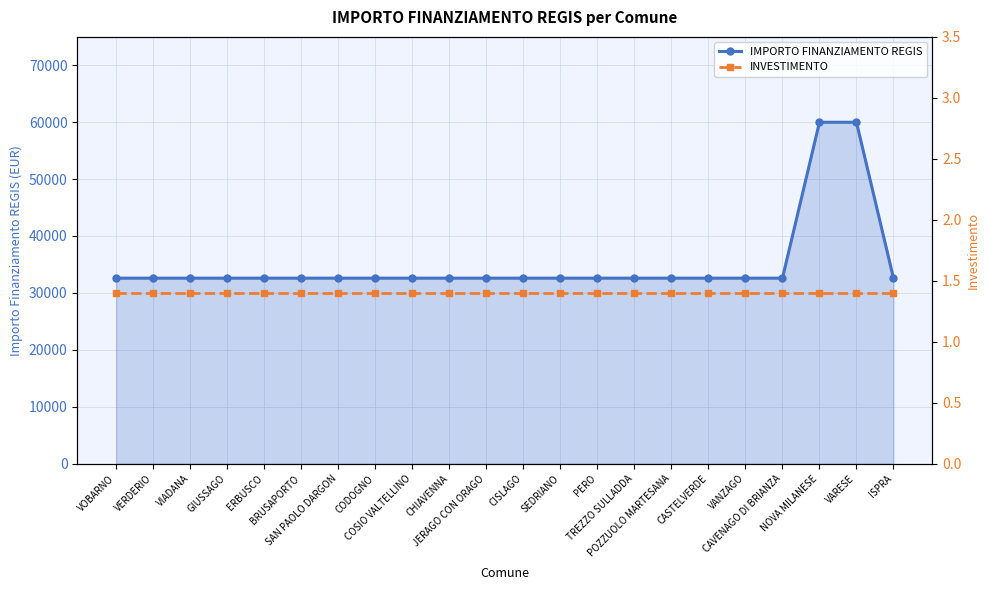

List the labels in order of IMPORTO FINANZIAMENTO REGIS value, smallest first.

VOBARNO, VERDERIO, VIADANA, GIUSSAGO, ERBUSCO, BRUSAPORTO, SAN PAOLO DARGON, CODOGNO, COSIO VALTELLINO, CHIAVENNA, JERAGO CON ORAGO, CISLAGO, SEDRIANO, PERO, TREZZO SULLADDA, POZZUOLO MARTESANA, CASTELVERDE, VANZAGO, CAVENAGO DI BRIANZA, ISPRA, NOVA MILANESE, VARESE